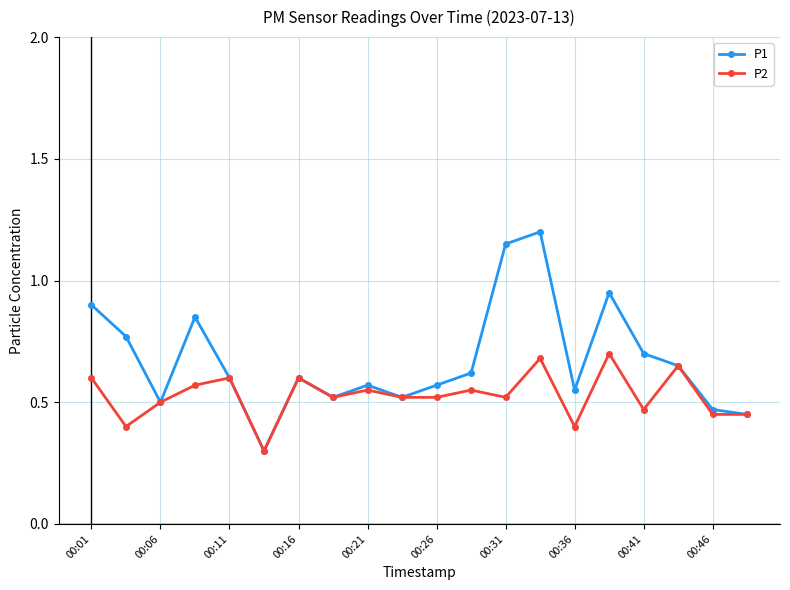

In P1, how many points are higher than both neighbors (excluding endpoints)?

5